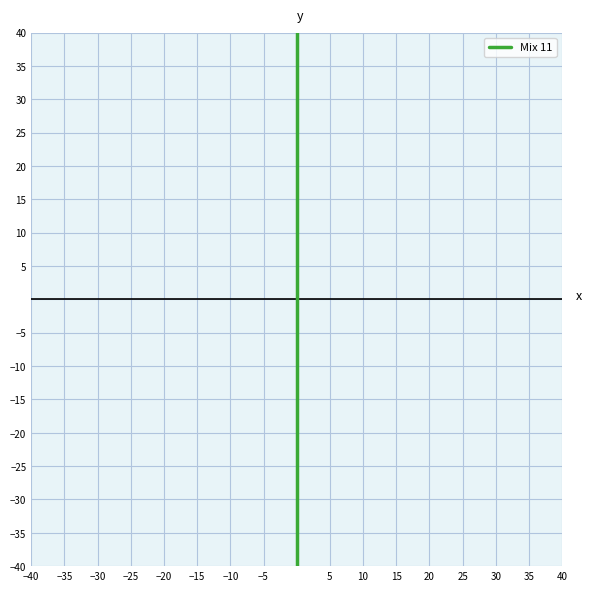

What is the value of the 1st point from the left?

-40